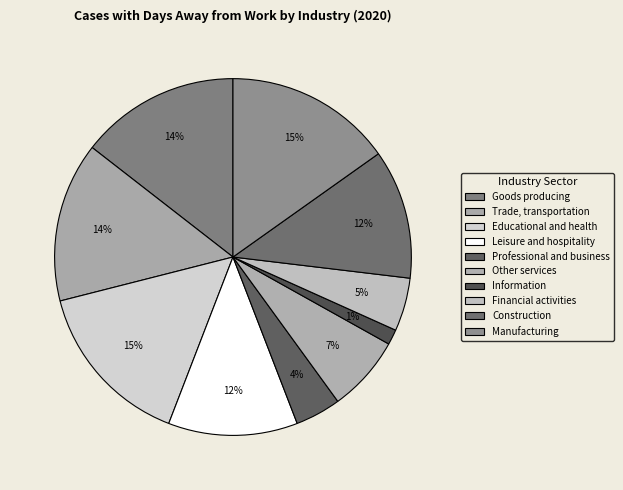

To the nearest percent, what is the average slice percentage?

10%